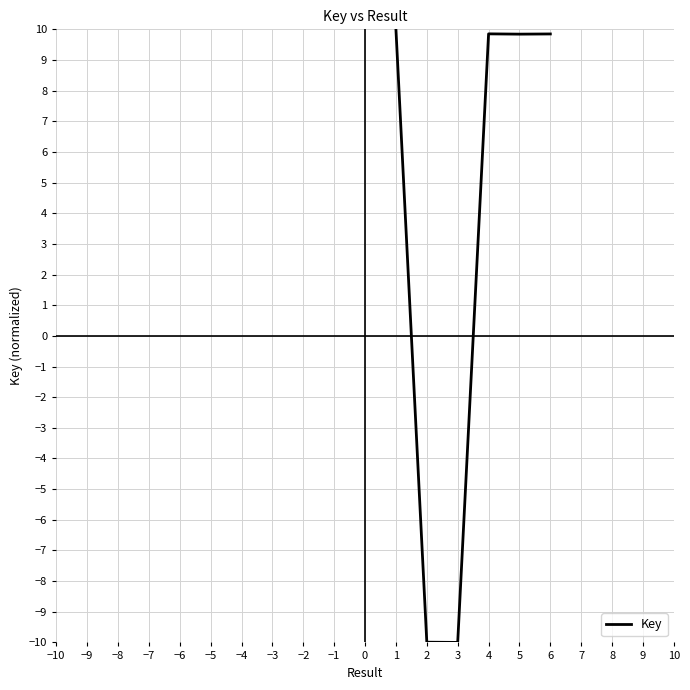

The value at 3 is -15.9. True or false?

False